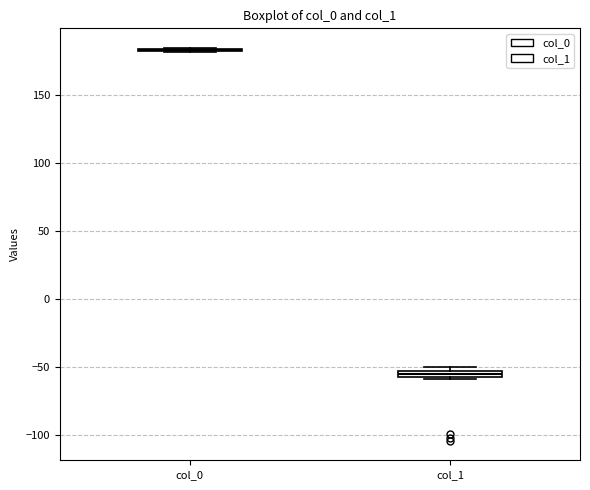

Where is the lower edge of the box for col_1 on the y-axis? The values are not printed on the chart, so give them approximately, as read against the axis.

-60